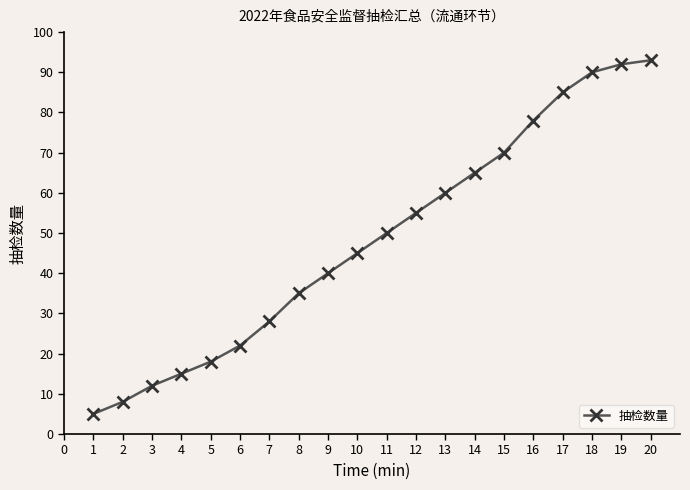

Which has a higher value, 10 or 5?

10